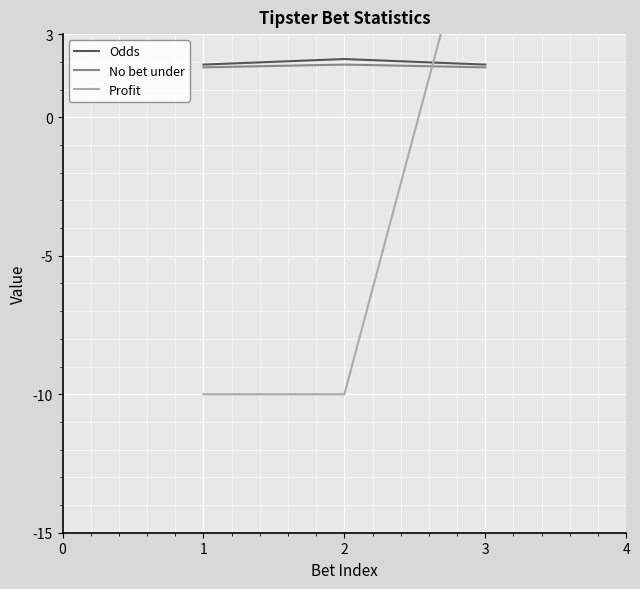

True or false: Odds has a value of 1.9 at 1.

True